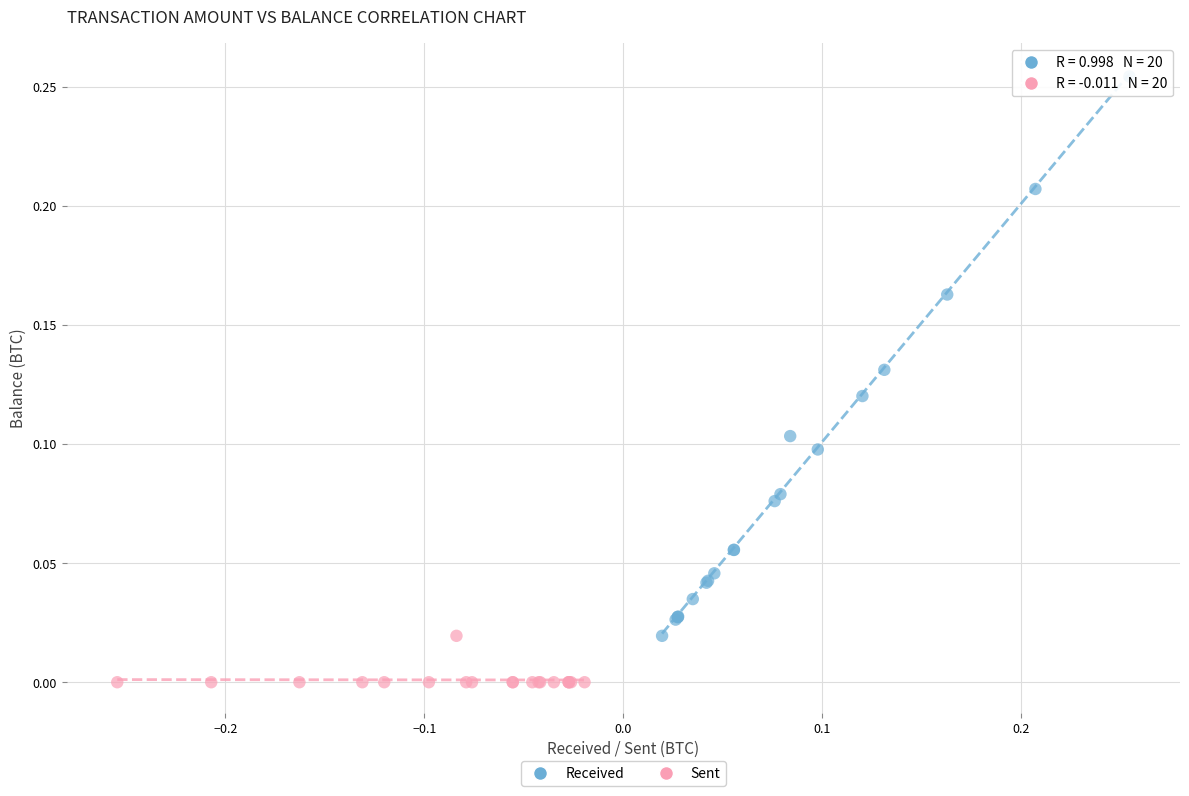

Which series reaches the minimum Y coordinate?

Sent